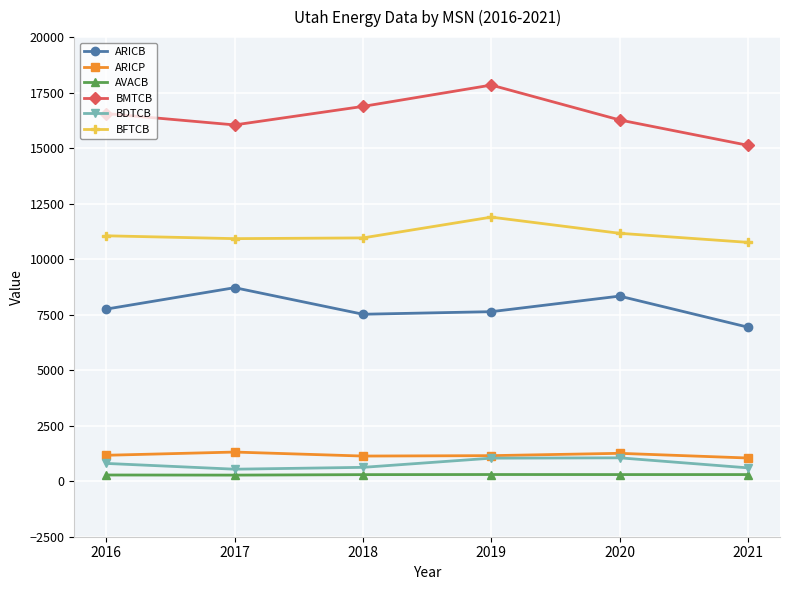

The ARICB series shows 11760 at 2018. True or false?

False